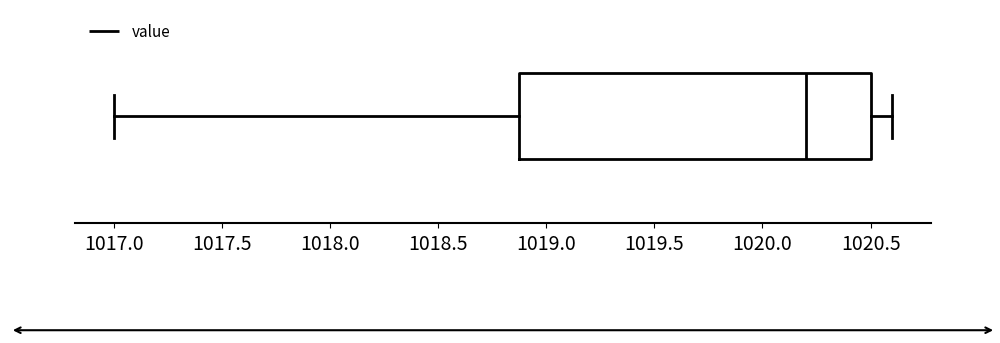

Where does the median line of the box sit on the x-axis? The values are not printed on the chart, so give them approximately, as read against the axis.

1020.2